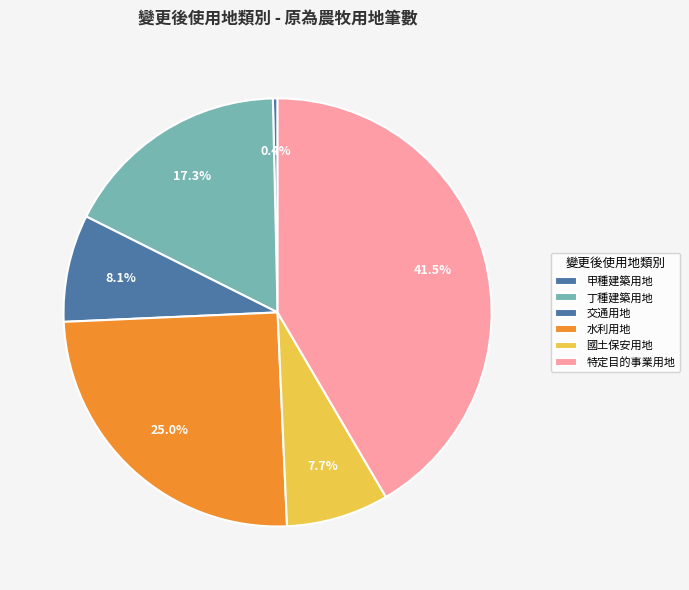

Count the number of slices in the pie.

6